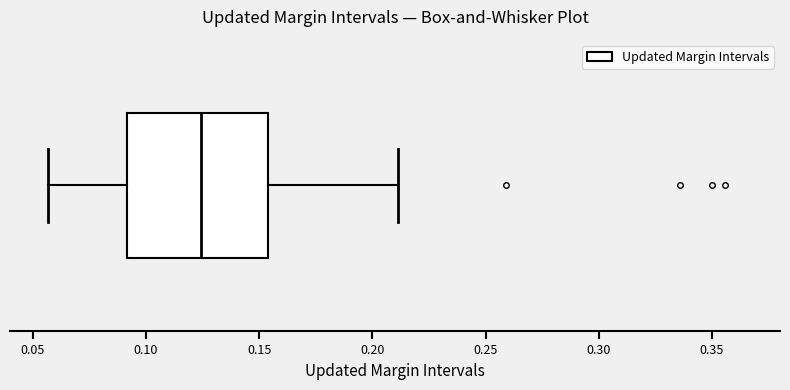

Where does the right whisker of the box end on the x-axis? The values are not printed on the chart, so give them approximately, as read against the axis.

0.210